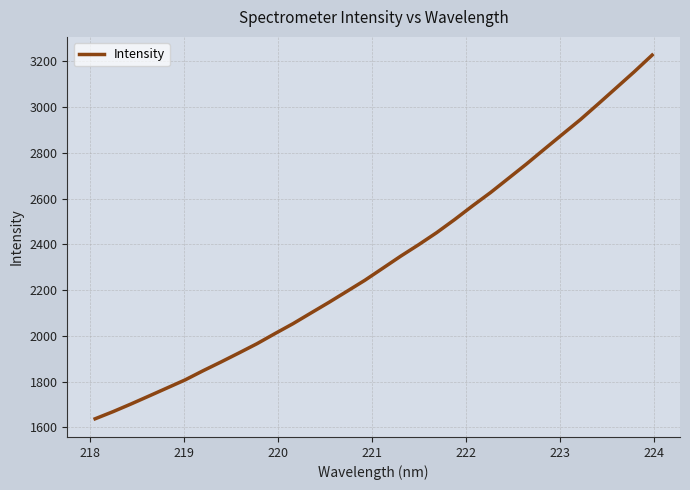

What is the difference between the maximum and minimum values?

1589.7